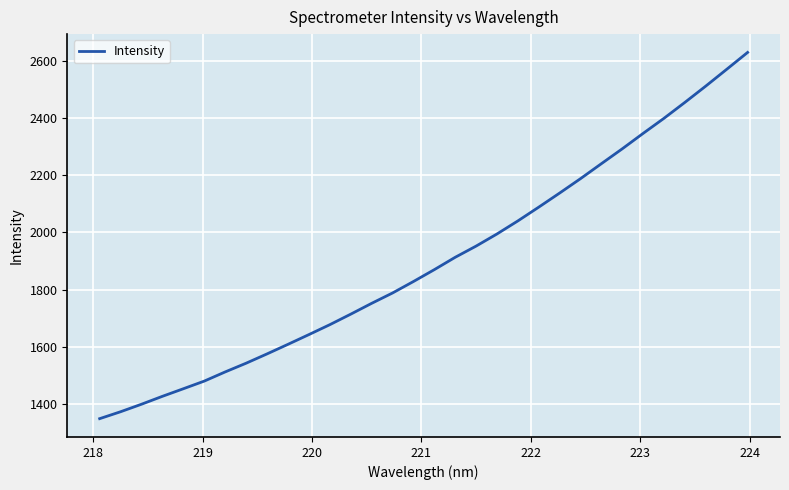

What is the difference between the maximum and minimum values?

1281.7